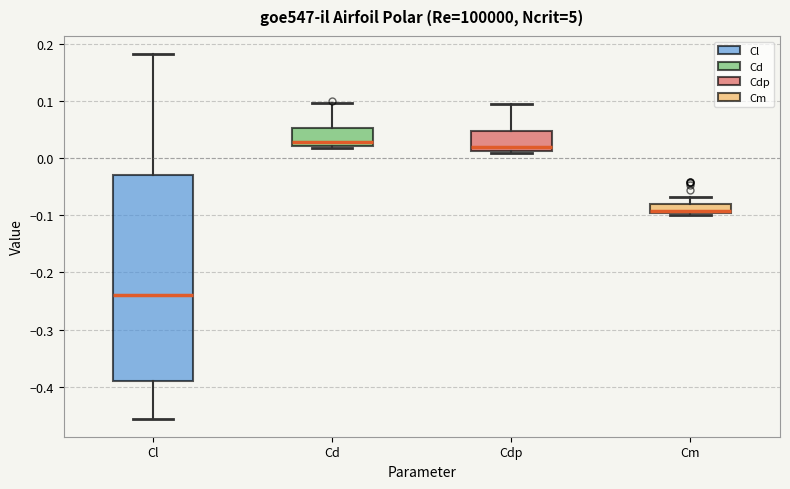

Reading left to right, read every box against the y-axis: the position of its median line, the range the box covers, and the ends of its whiskers. The values are not printed on the chart, so give them approximately, as read against the axis.

Cl: median -0.24, box -0.39 to -0.03, whiskers -0.46 to 0.18
Cd: median 0.03, box 0.02 to 0.05, whiskers 0.02 (just below the box's lower edge) to 0.10
Cdp: median 0.02, box 0.01 to 0.05, whiskers 0.01 (just below the box's lower edge) to 0.09
Cm: median -0.09, box -0.10 to -0.08, whiskers -0.10 to -0.07